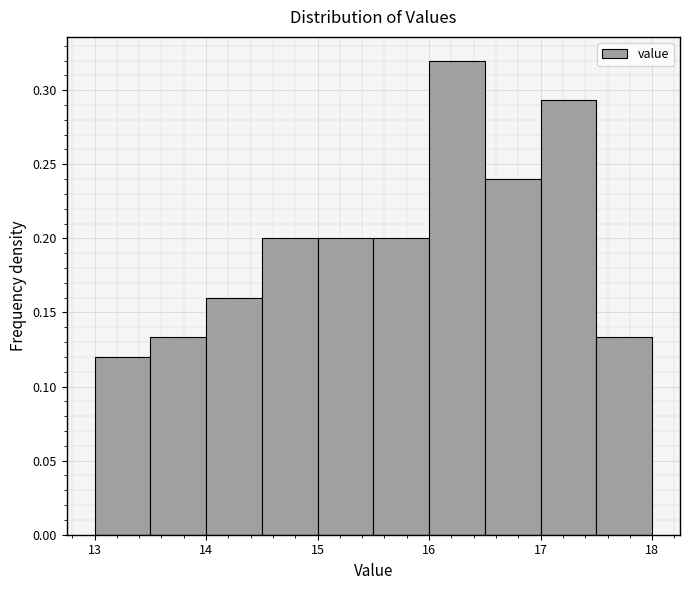

Reading left to right, transcribe this chart: for each bar, give the range it covers on the x-axis and its height. The values are not printed on the chart, so give them approximately, as read against the axis.

13.0 to 13.5: 0.120
13.5 to 14.0: 0.135
14.0 to 14.5: 0.160
14.5 to 15.0: 0.200
15.0 to 15.5: 0.200
15.5 to 16.0: 0.200
16.0 to 16.5: 0.320
16.5 to 17.0: 0.240
17.0 to 17.5: 0.295
17.5 to 18.0: 0.135